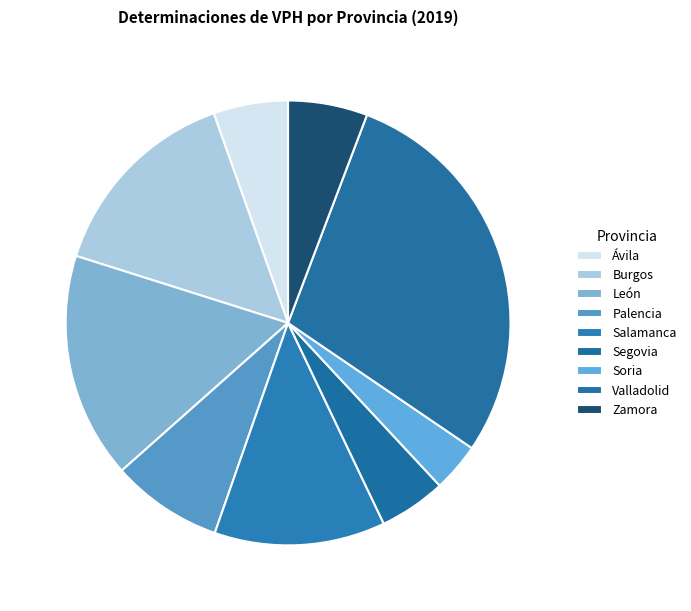

How many slices are in this pie chart?

9